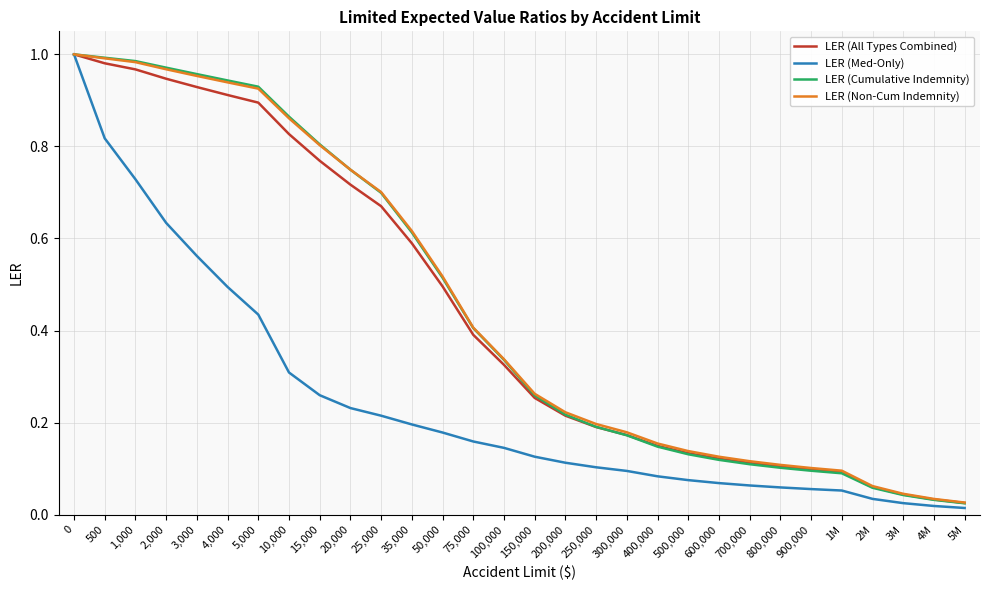

The value of LER (All Types Combined) at 35,000 is 0.6. True or false?

True